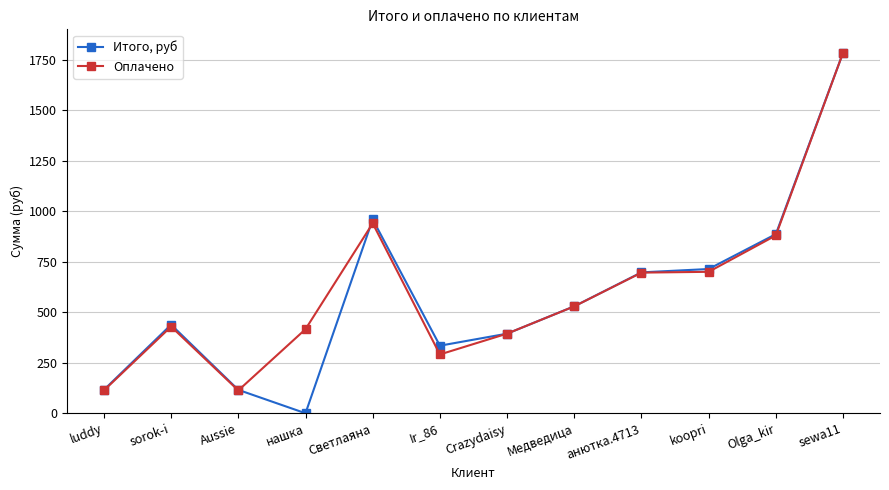

At Crazydaisy, list the series in order from smallest to largest.

Итого, руб, Оплачено